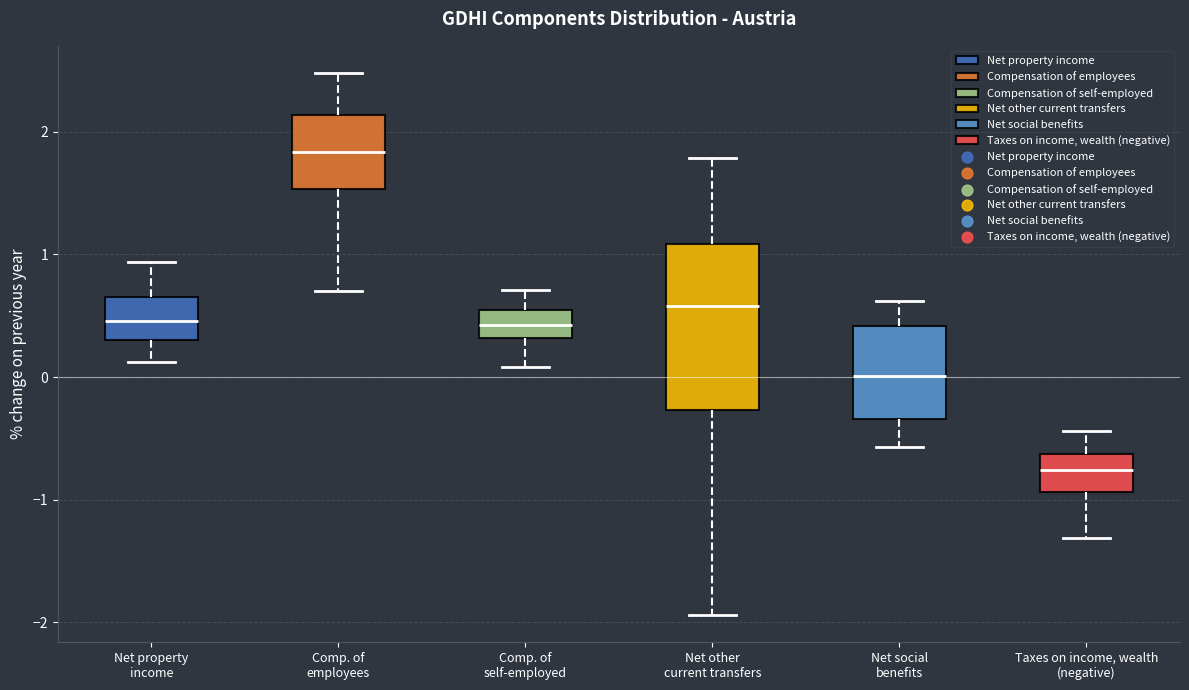

Reading left to right, transcribe this box plot: for each box, give where its median line is, the range the box spans, and where its two whiskers end, as read against the y-axis. The values are not printed on the chart, so give them approximately, as read against the axis.

Net property income: median 0.5, box 0.3 to 0.7, whiskers 0.1 to 0.9
Comp. of employees: median 1.8, box 1.5 to 2.1, whiskers 0.7 to 2.5
Comp. of self-employed: median 0.4, box 0.3 to 0.5, whiskers 0.1 to 0.7
Net other current transfers: median 0.6, box -0.3 to 1.1, whiskers -1.9 to 1.8
Net social benefits: median 0.0, box -0.3 to 0.4, whiskers -0.6 to 0.6
Taxes on income, wealth (negative): median -0.8, box -0.9 to -0.6, whiskers -1.3 to -0.4